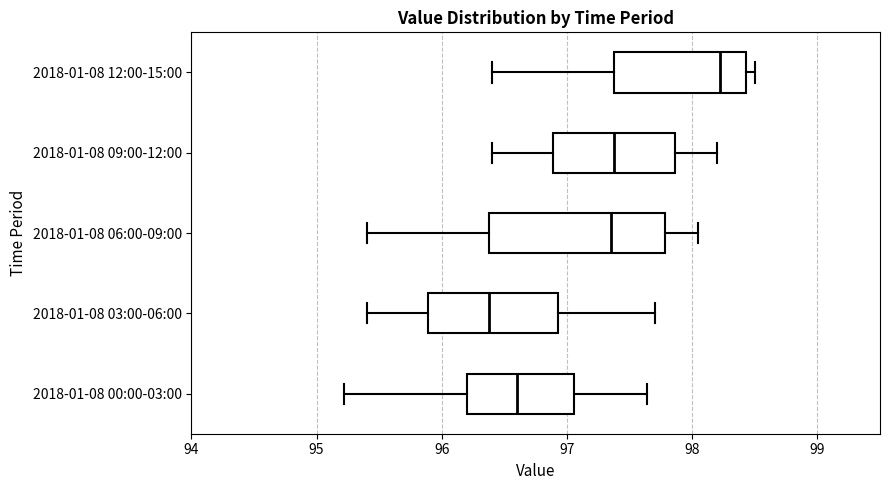

Which box has the furthest to the left median line?

2018-01-08 03:00-06:00